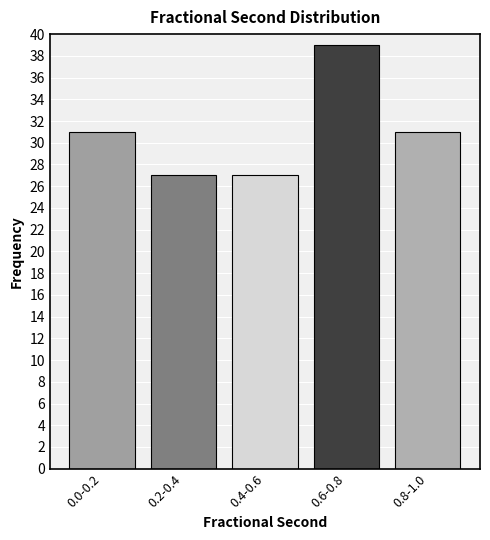

Reading left to right, transcribe all the data shown in this chart.

0.0-0.2=31	0.2-0.4=27	0.4-0.6=27	0.6-0.8=39	0.8-1.0=31